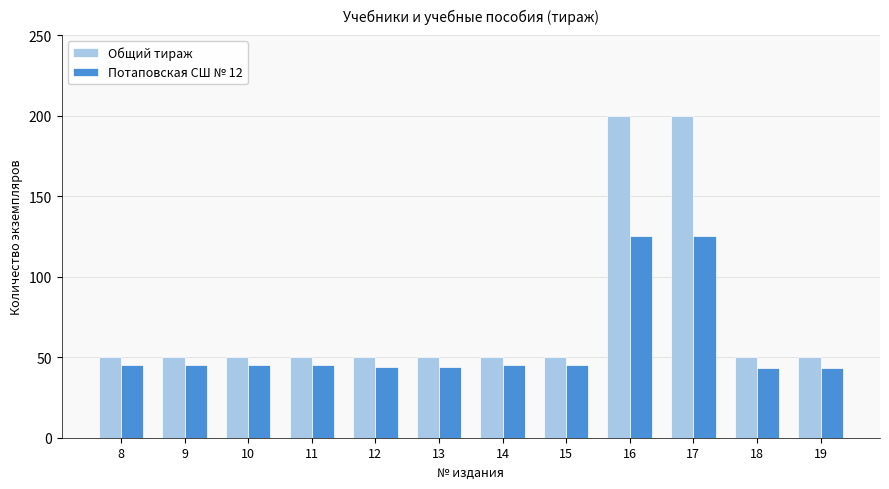

What is the average value of the Общий тираж series?

75